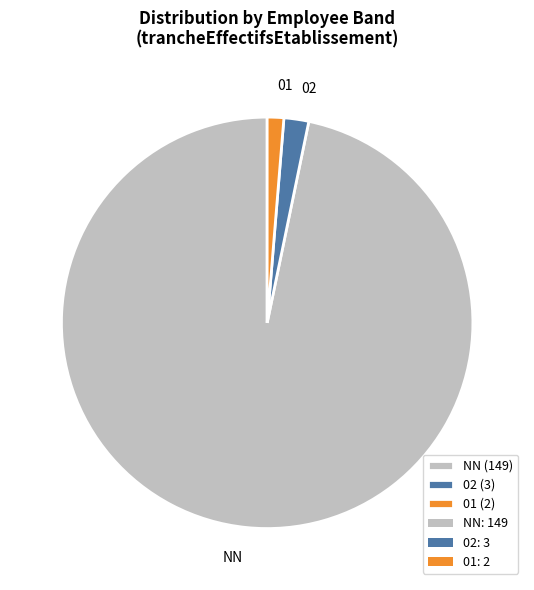

Is there a majority slice in this chart?

Yes